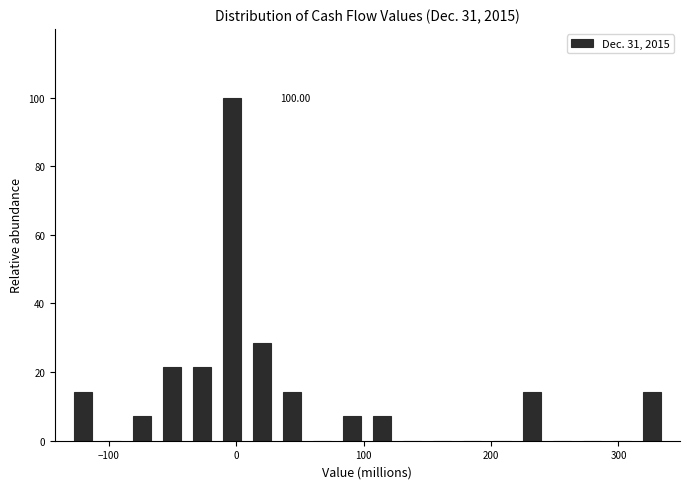

Around what value on the x-axis is the tallest bar? Give the approximate position of its centre, as read against the axis.

0